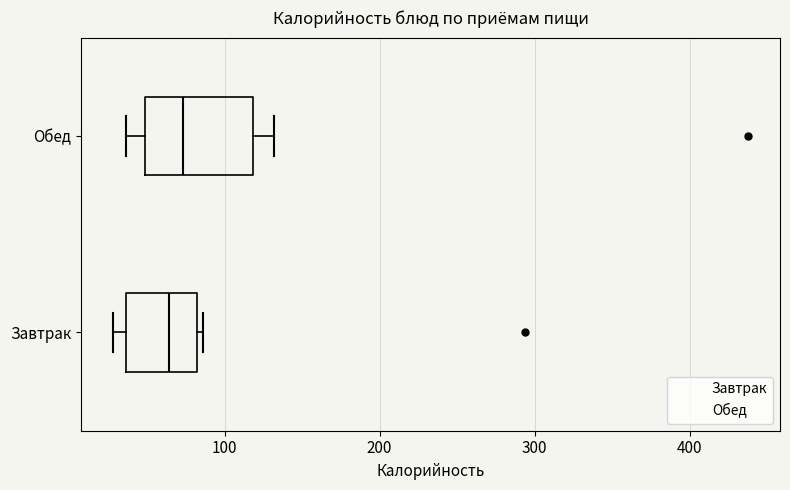

Reading bottom to top, read every box against the x-axis: the position of its median line, the range the box covers, and the ends of its whiskers. The values are not printed on the chart, so give them approximately, as read against the axis.

Завтрак: median 60, box 40 to 80, whiskers 30 to 90
Обед: median 70, box 50 to 120, whiskers 40 to 130